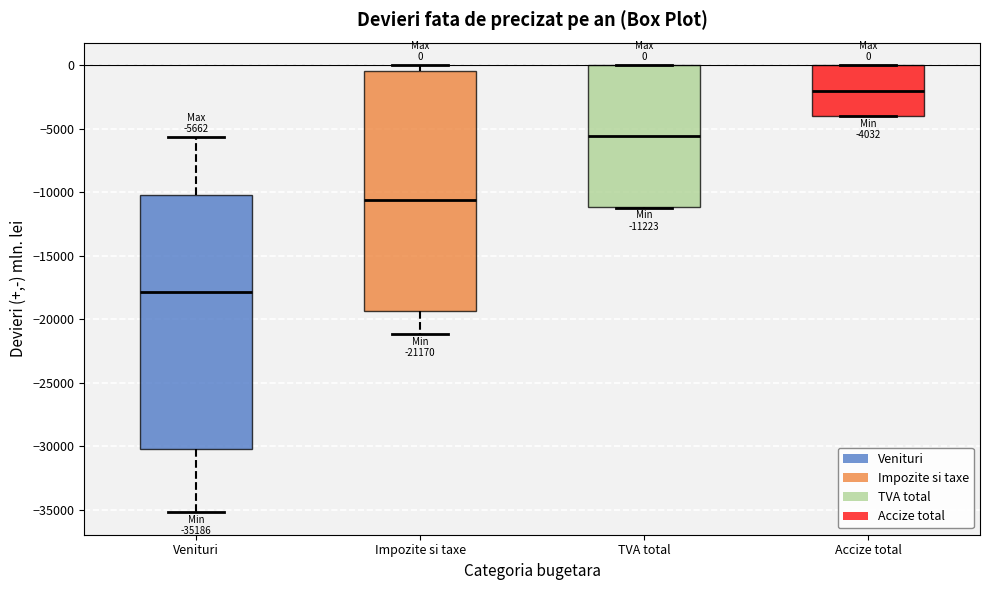

Comparing the boxes themselves (not the whiskers), which one is the tallest?

Venituri